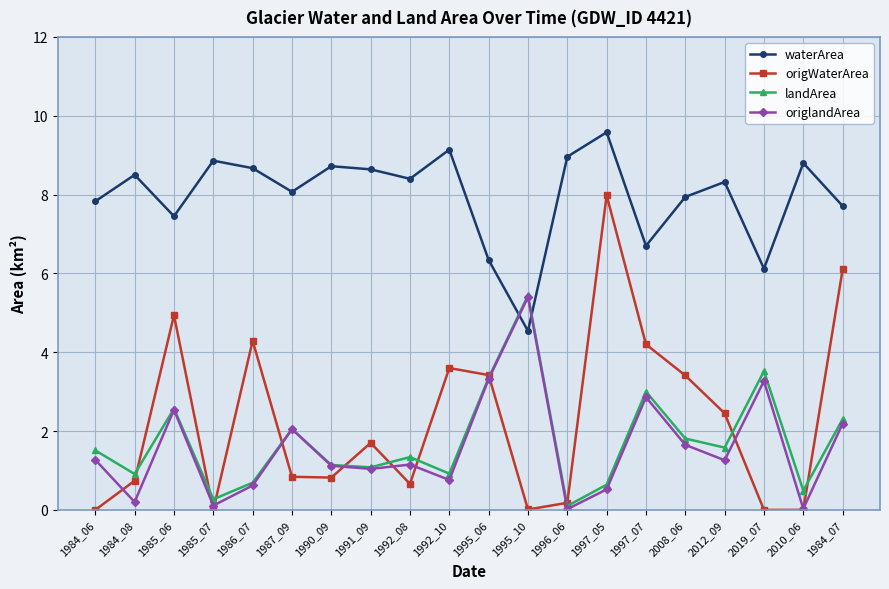

What is the approximate value of origlandArea at 1984_07?

2.2